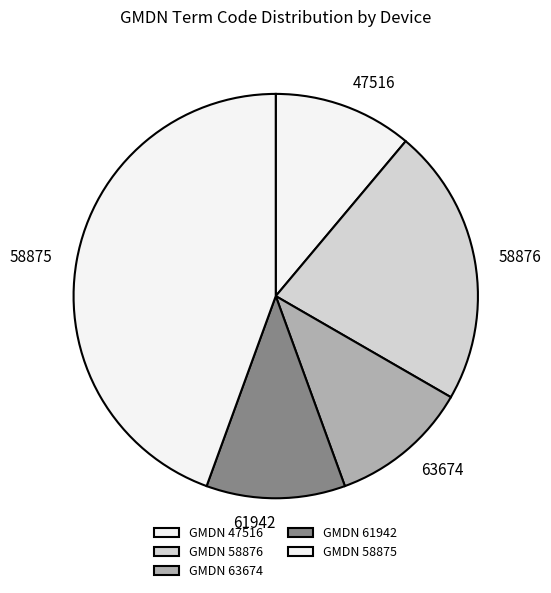

Does 61942 represent more than half of the total?

No